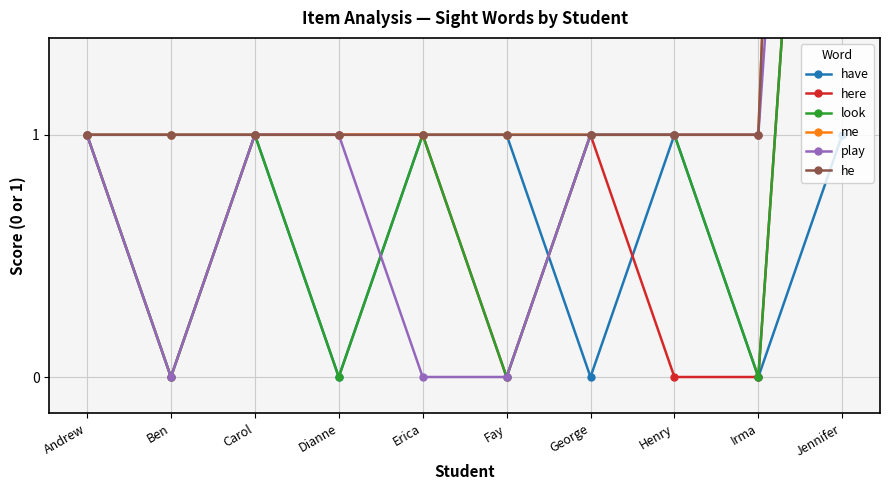

What is the average value of the he series?

2